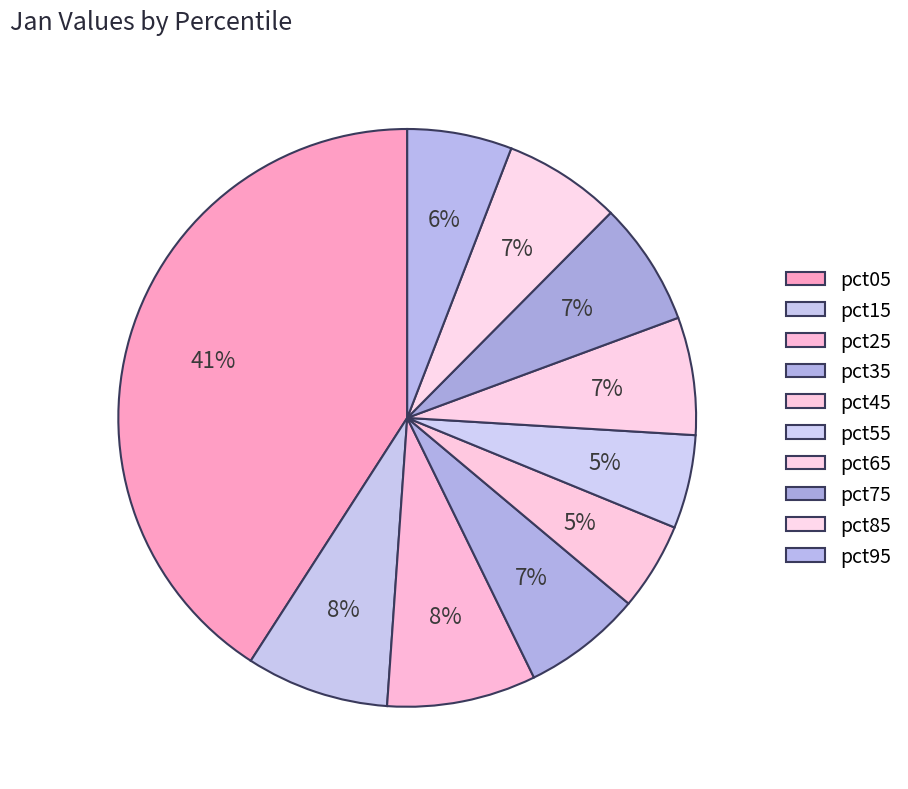

Is there a majority slice in this chart?

No